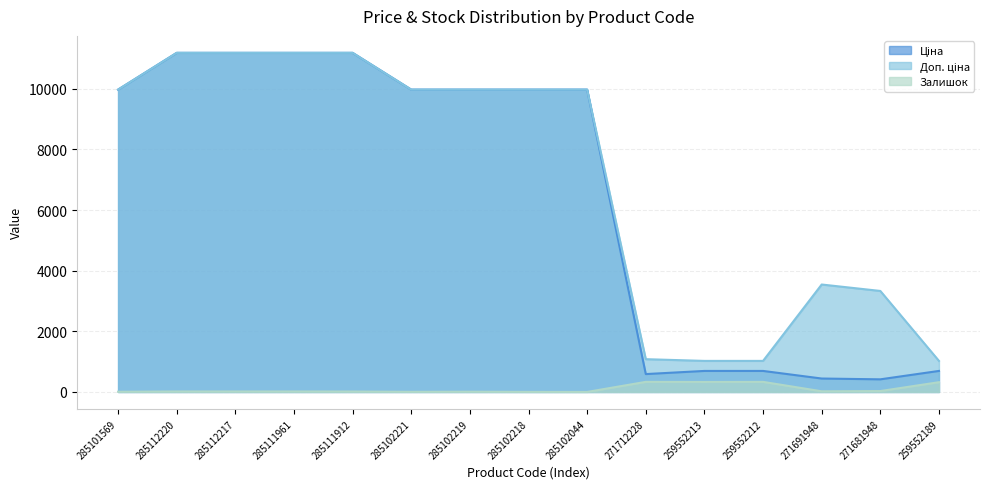

What are all the series names shown in the legend?

Ціна, Доп. ціна, Залишок